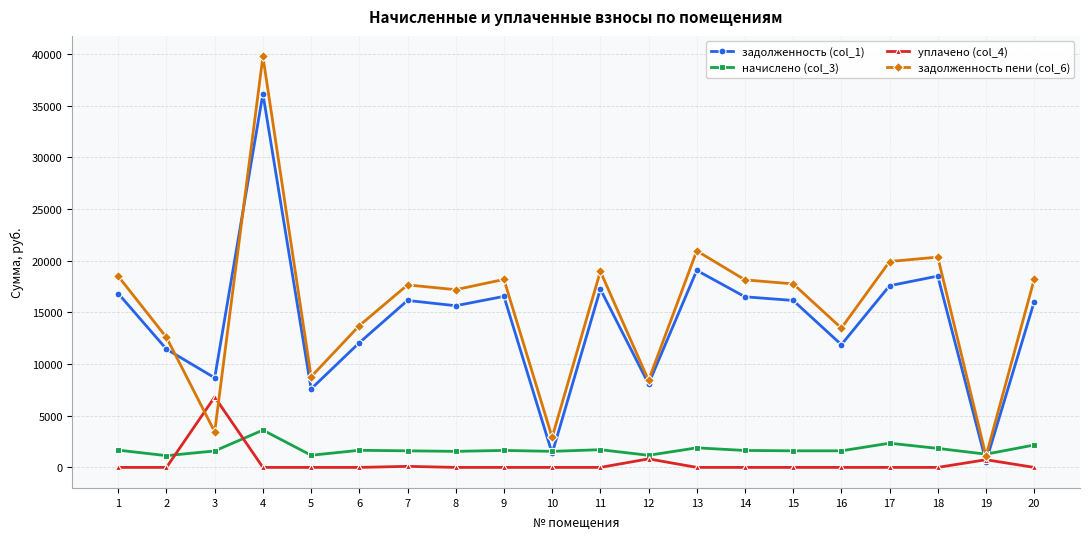

What are all the series names shown in the legend?

задолженность (col_1), начислено (col_3), уплачено (col_4), задолженность пени (col_6)